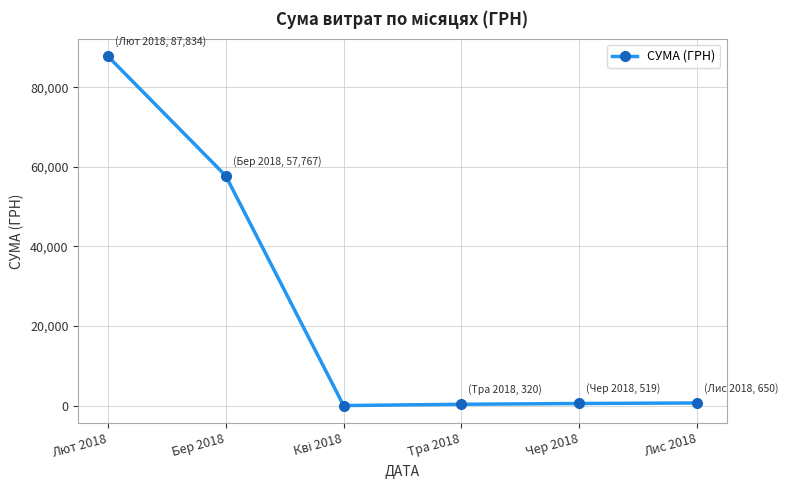

What is the greatest value displayed?

87833.8